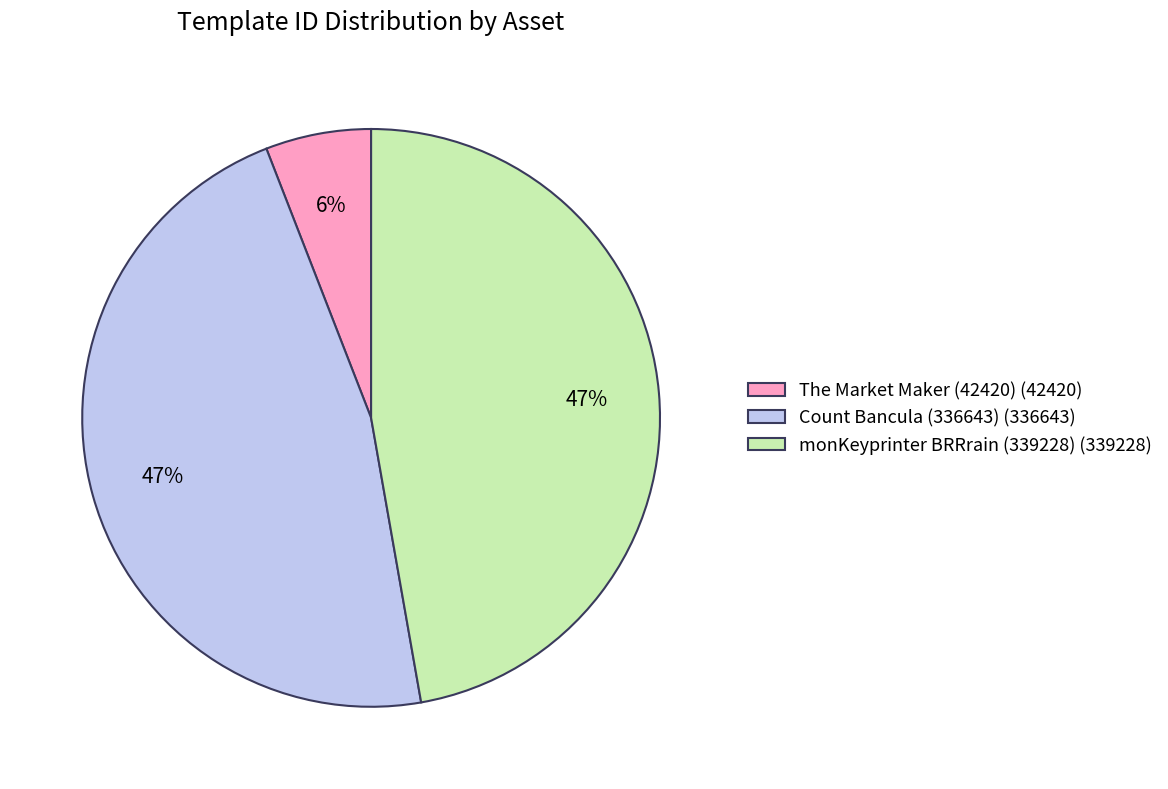

What is the smallest slice in the pie chart?

The Market Maker (42420)